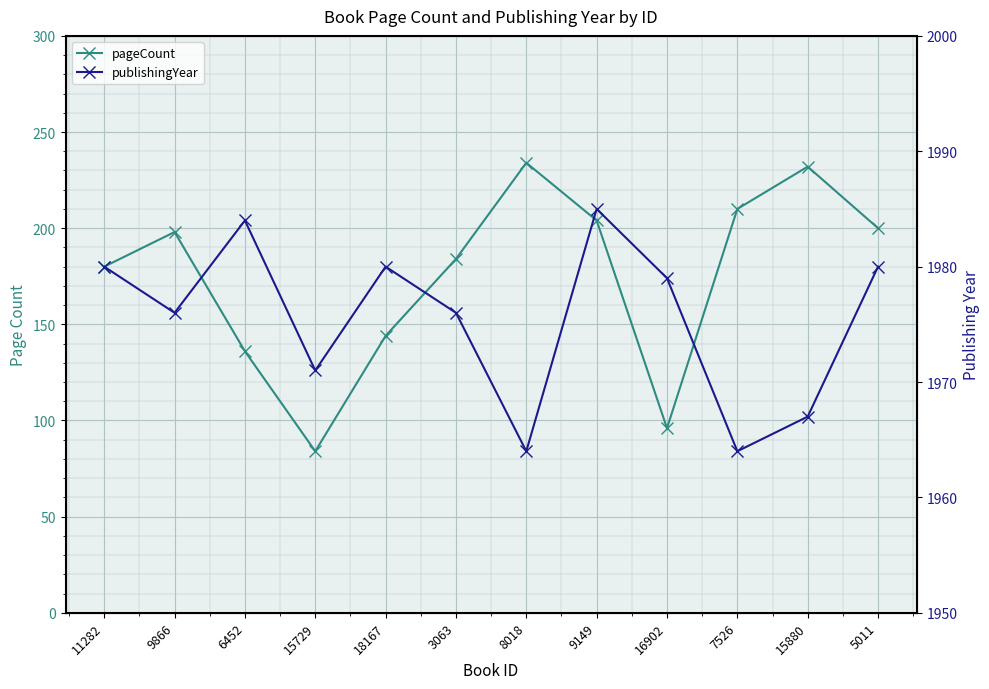

What is the label of the 2nd point from the right?

15880